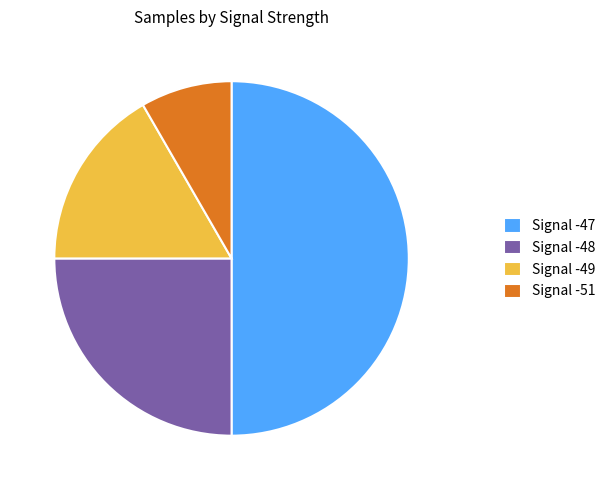

What is the ratio of the value at Signal -48 to the value at Signal -47?

0.5